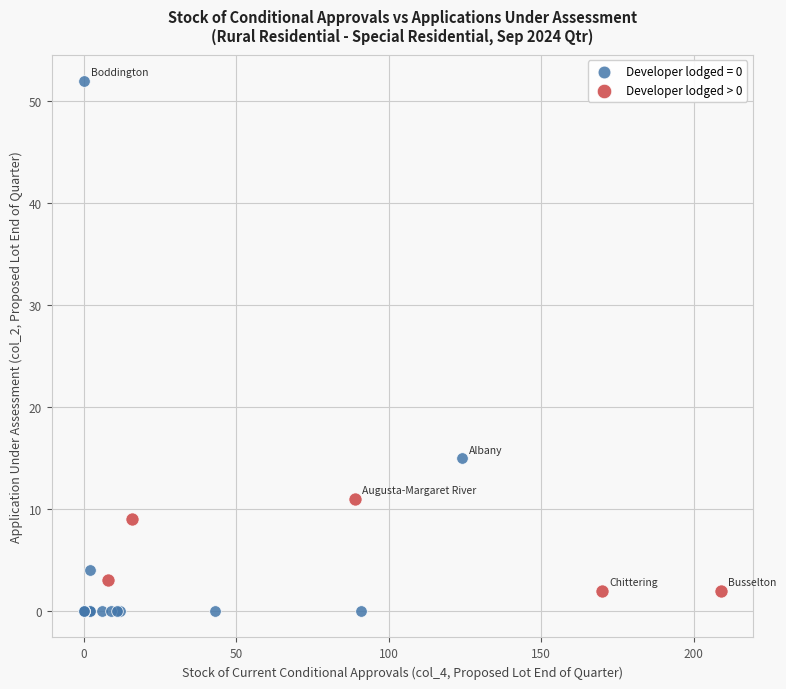

Which series has the largest Y range (max minus min)?

Developer lodged = 0